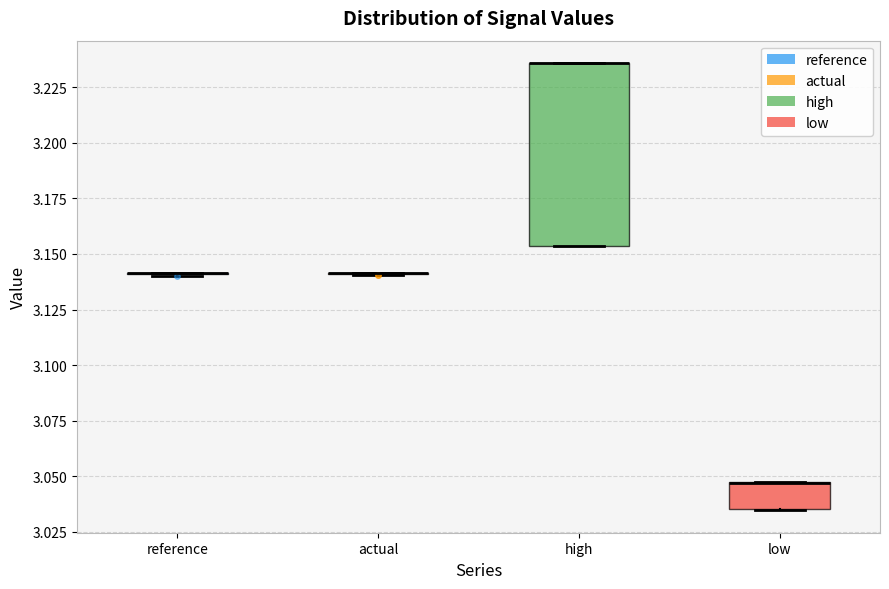

Reading left to right, transcribe this box plot: for each box, give where its median line is, the range the box spans, and where its two whiskers end, as read against the y-axis. The values are not printed on the chart, so give them approximately, as read against the axis.

reference: box collapsed to a line at 3.140, whiskers 3.140 to 3.140
actual: box collapsed to a line at 3.140, whiskers 3.140 to 3.140
high: median 3.235 (drawn on the box's upper edge), box 3.155 to 3.235, whiskers 3.155 to 3.235
low: median 3.045 (drawn on the box's upper edge), box 3.035 to 3.045, whiskers 3.035 to 3.045